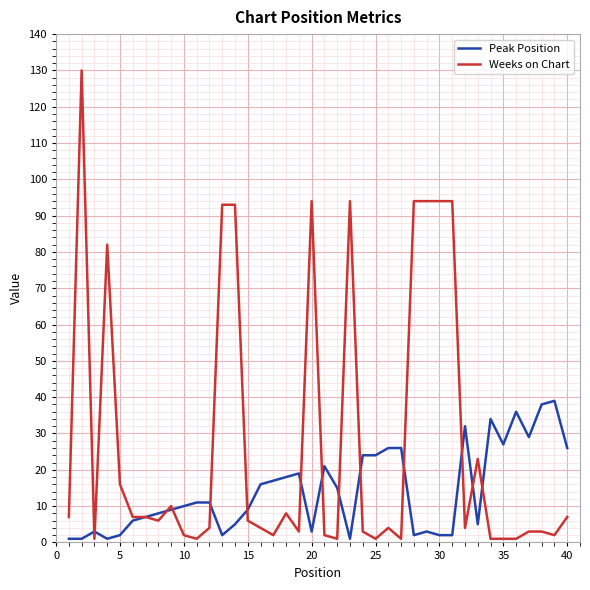

Which series has the largest range (max minus min)?

Weeks on Chart